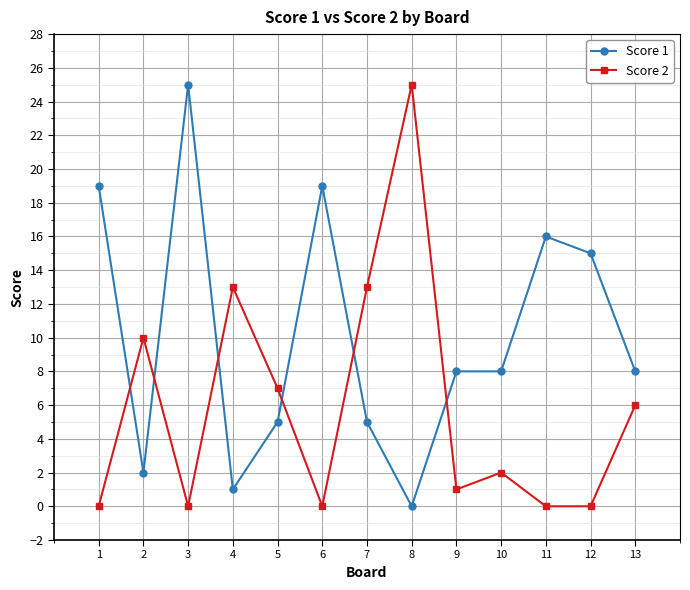

At which category does Score 1 reach its first local valley?

2